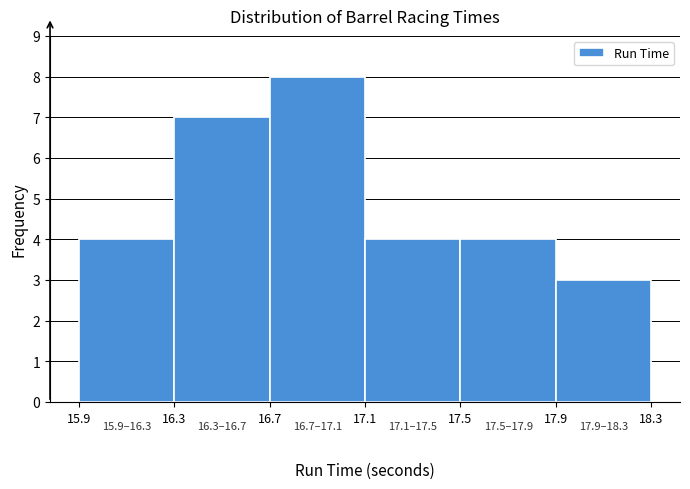

Reading left to right, list every bar in this chart as the range it spans on the x-axis followed by its height. The values are not printed on the chart, so give them approximately, as read against the axis.

15.9 to 16.3: 4
16.3 to 16.7: 7
16.7 to 17.1: 8
17.1 to 17.5: 4
17.5 to 17.9: 4
17.9 to 18.3: 3